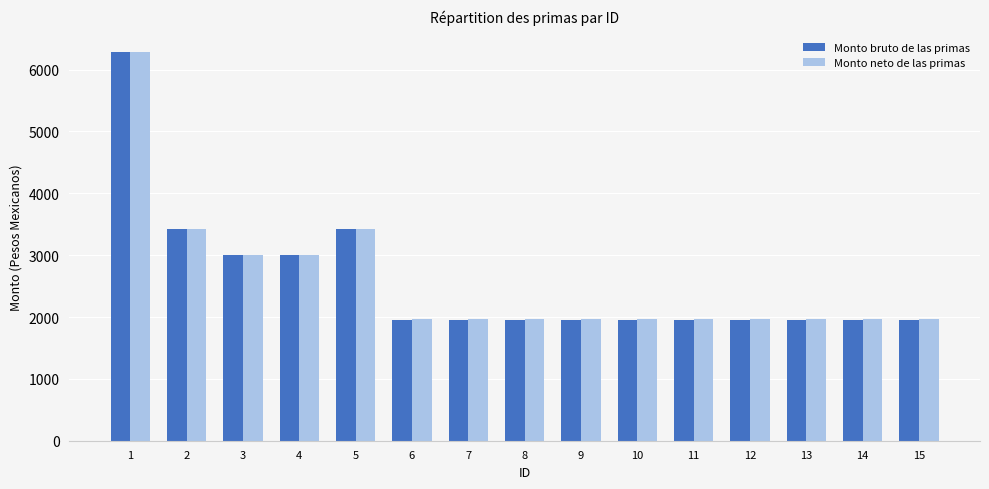

At how many categories does at least one series exceed 3164?

3